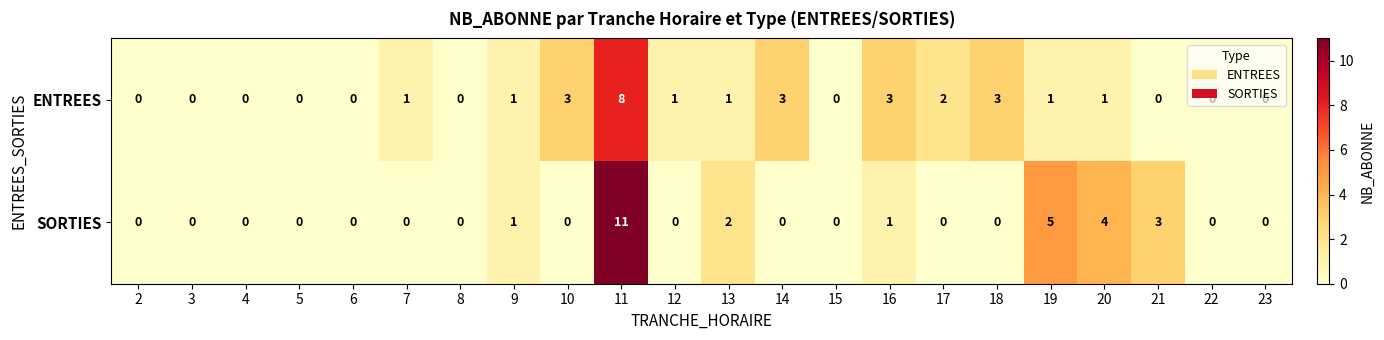

Which category has the highest value in the ENTREES series?

11